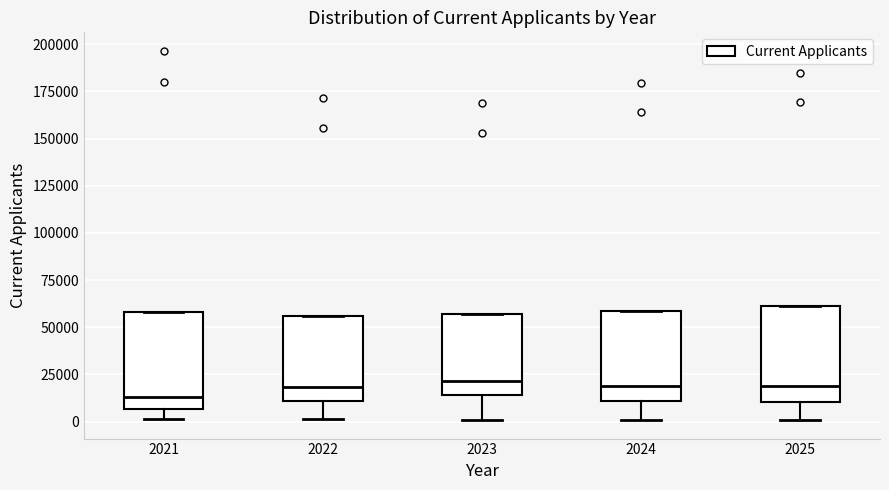

Reading left to right, read every box against the y-axis: the position of its median line, the range the box covers, and the ends of its whiskers. The values are not printed on the chart, so give them approximately, as read against the axis.

2021: median 15000, box 5000 to 60000, whiskers 0 to 60000
2022: median 20000, box 10000 to 55000, whiskers 0 to 55000
2023: median 20000, box 15000 to 55000, whiskers 0 to 55000
2024: median 20000, box 10000 to 60000, whiskers 0 to 60000
2025: median 20000, box 10000 to 60000, whiskers 0 to 60000